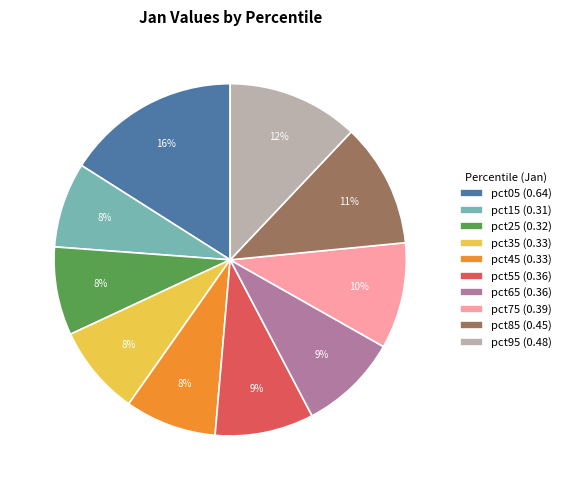

Is it true that pct35 (0.33) is 8% of the pie?

True